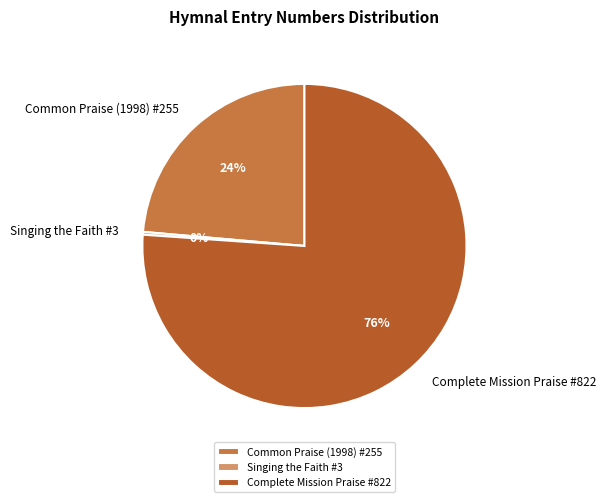

The Common Praise (1998) #255 slice represents 24% of the pie. True or false?

True